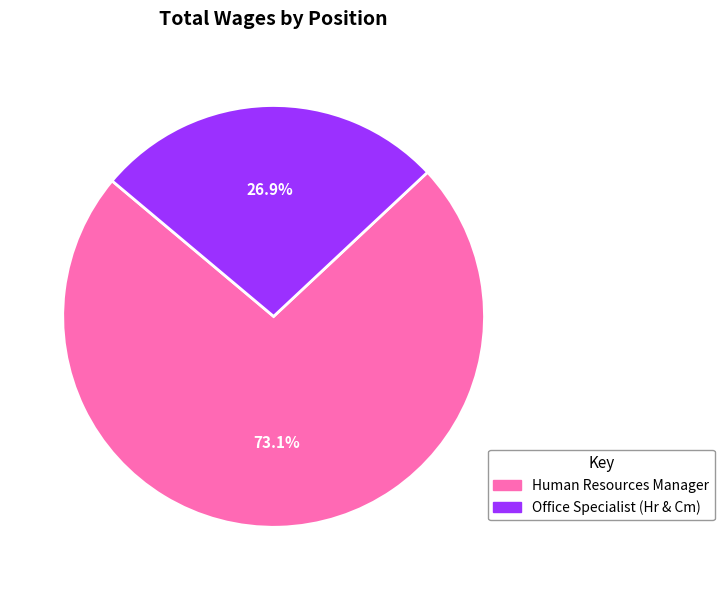

Which has a higher value, Human Resources Manager or Office Specialist (Hr & Cm)?

Human Resources Manager